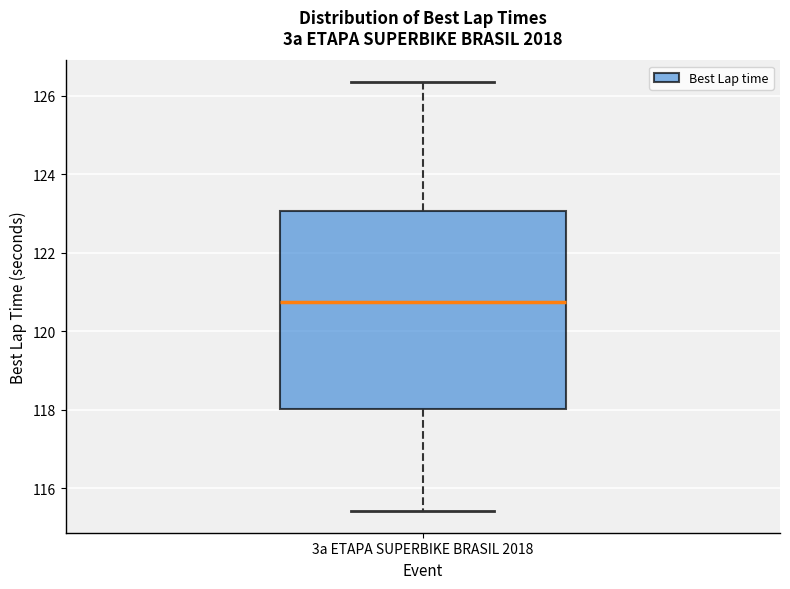

Where does the upper whisker of the box for 3a ETAPA SUPERBIKE BRASIL 2018 end on the y-axis? The values are not printed on the chart, so give them approximately, as read against the axis.

126.4